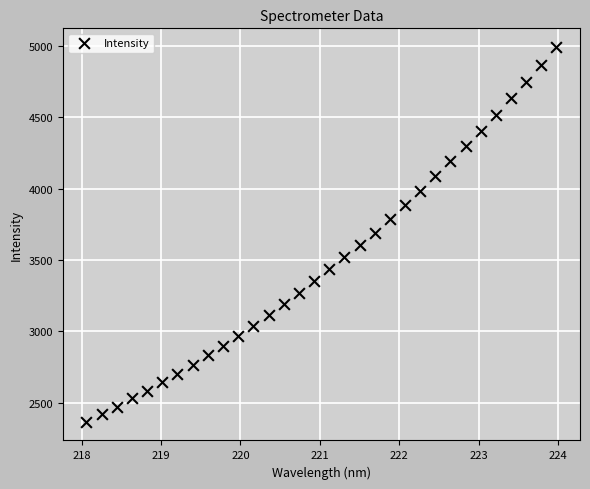

What is the range of X values (max minus min)?

5.9